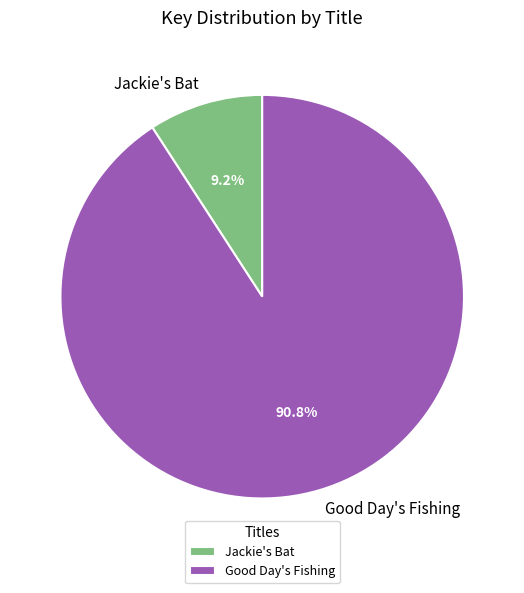

Which category accounts for the majority?

Good Day's Fishing